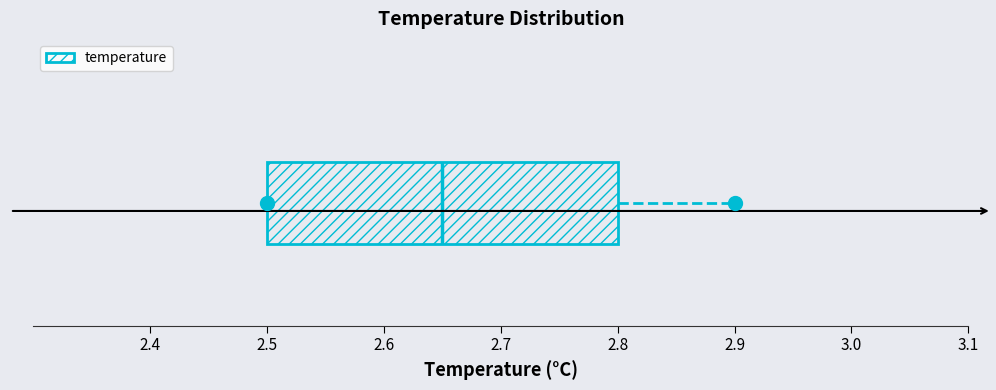

Read this box plot against the x-axis: the position of the median line, the range covered by the box, and the ends of both whiskers. The values are not printed on the chart, so give them approximately, as read against the axis.

median 2.65, box 2.50 to 2.80, whiskers 2.50 to 2.90